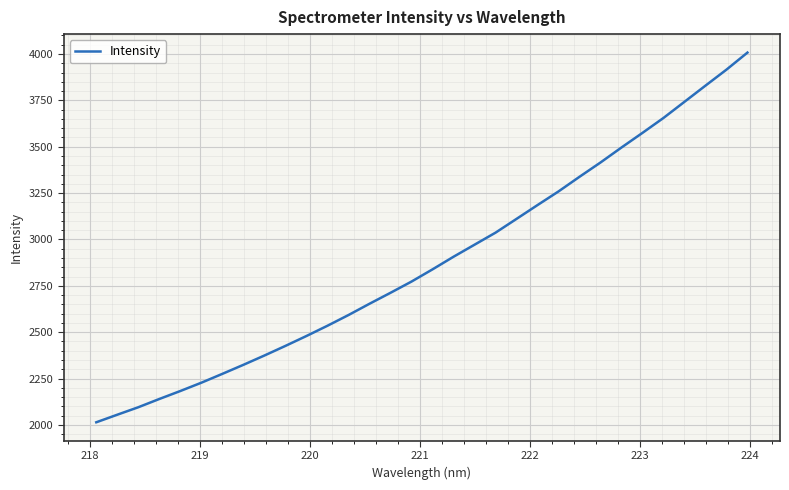

What is the difference between the maximum and minimum values?

1993.1